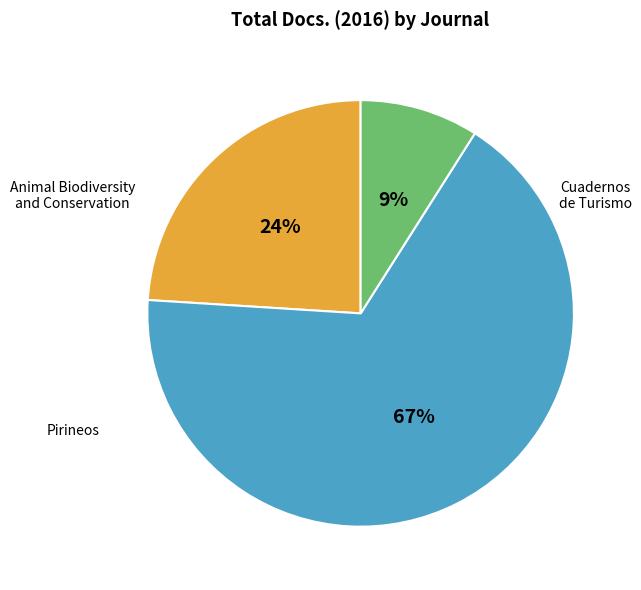

The Pirineos slice represents 9% of the pie. True or false?

True